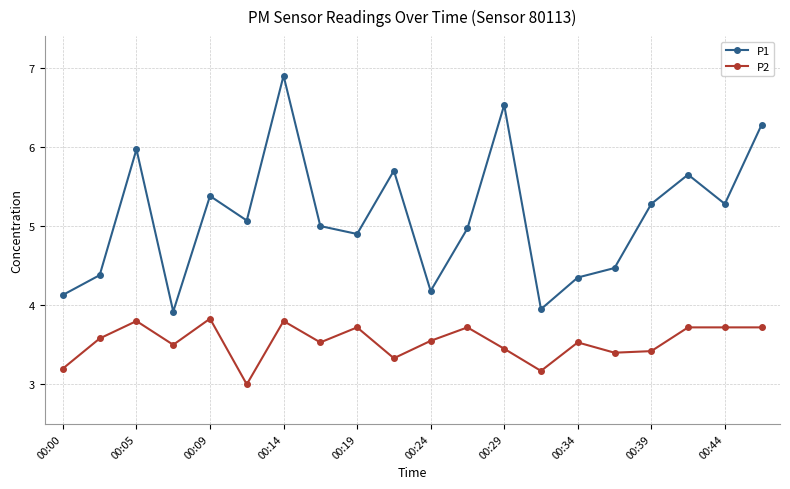

True or false: P1 and P2 cross at least once.

False